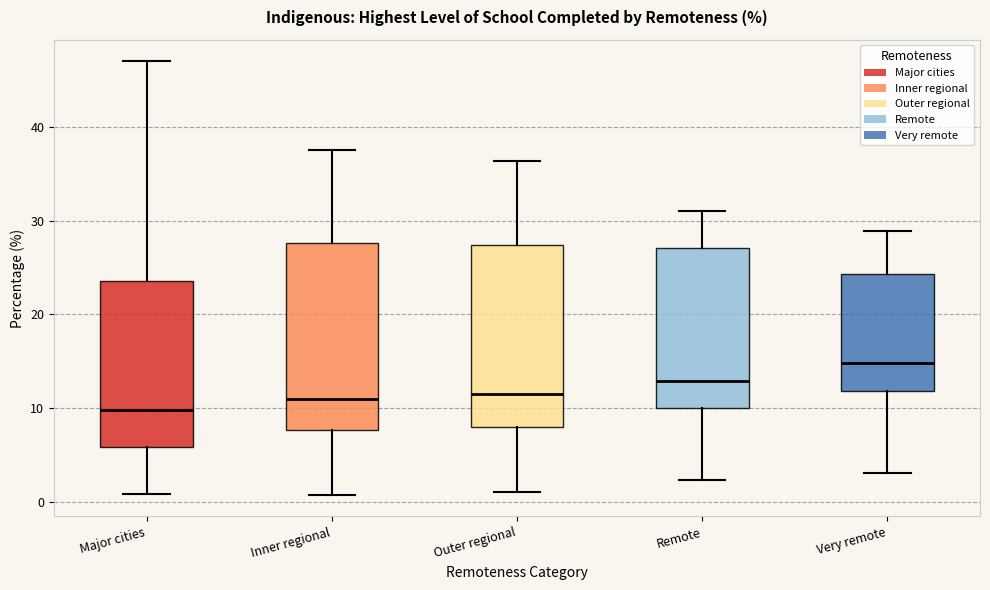

Reading left to right, read every box against the y-axis: the position of its median line, the range the box covers, and the ends of its whiskers. The values are not printed on the chart, so give them approximately, as read against the axis.

Major cities: median 10, box 6 to 24, whiskers 1 to 47
Inner regional: median 11, box 8 to 28, whiskers 1 to 38
Outer regional: median 11, box 8 to 27, whiskers 1 to 36
Remote: median 13, box 10 to 27, whiskers 2 to 31
Very remote: median 15, box 12 to 24, whiskers 3 to 29